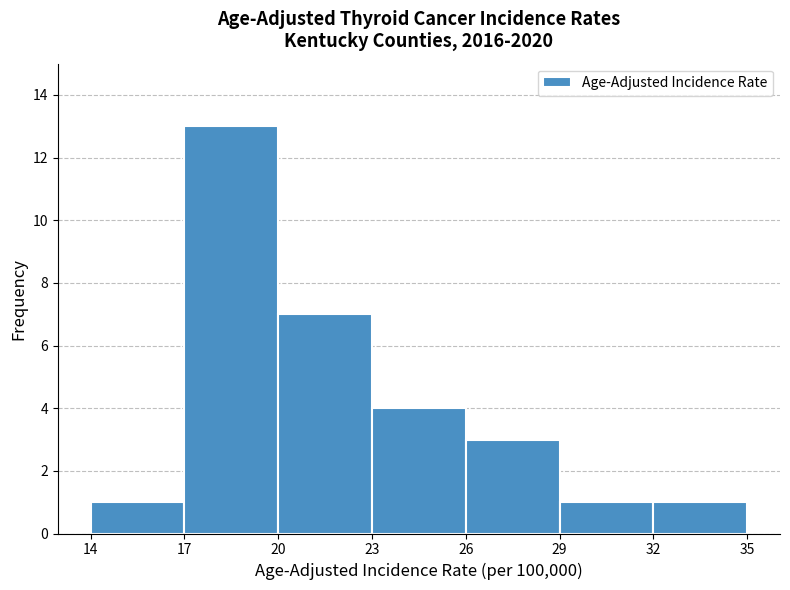

Reading left to right, transcribe this chart: for each bar, give the range it covers on the x-axis and its height. The values are not printed on the chart, so give them approximately, as read against the axis.

14 to 17: 1
17 to 20: 13
20 to 23: 7
23 to 26: 4
26 to 29: 3
29 to 32: 1
32 to 35: 1